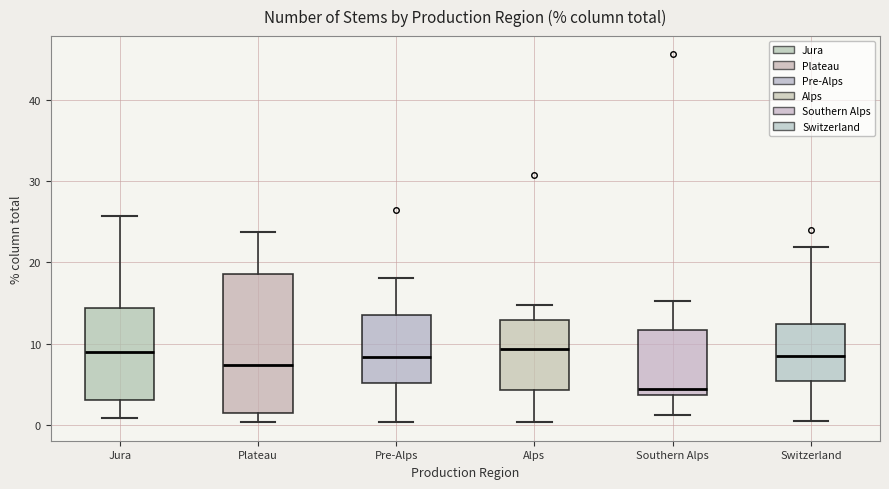

Which box has the lowest median line?

Southern Alps